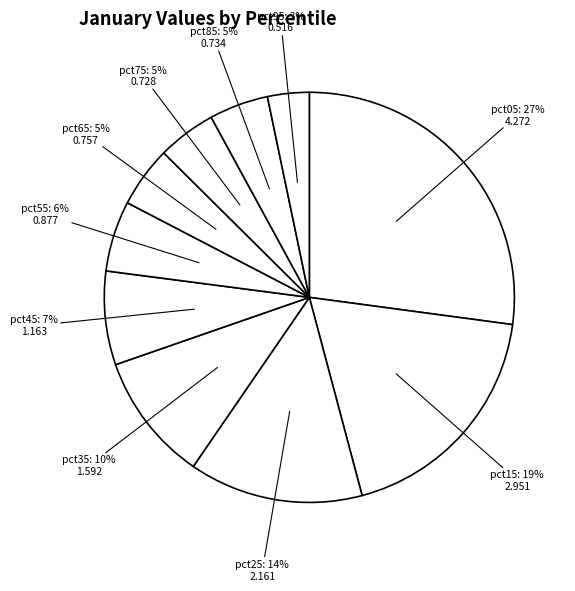

How many segments does this pie chart have?

10